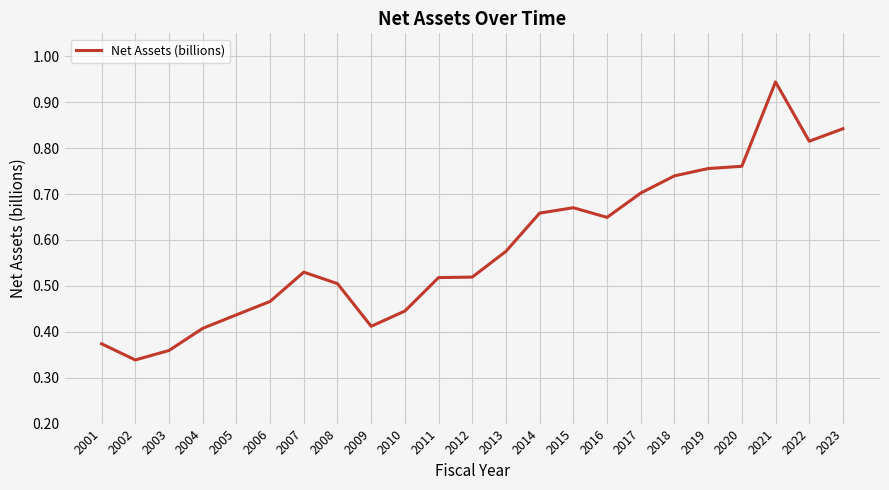

Which category has the highest value across all series?

2021